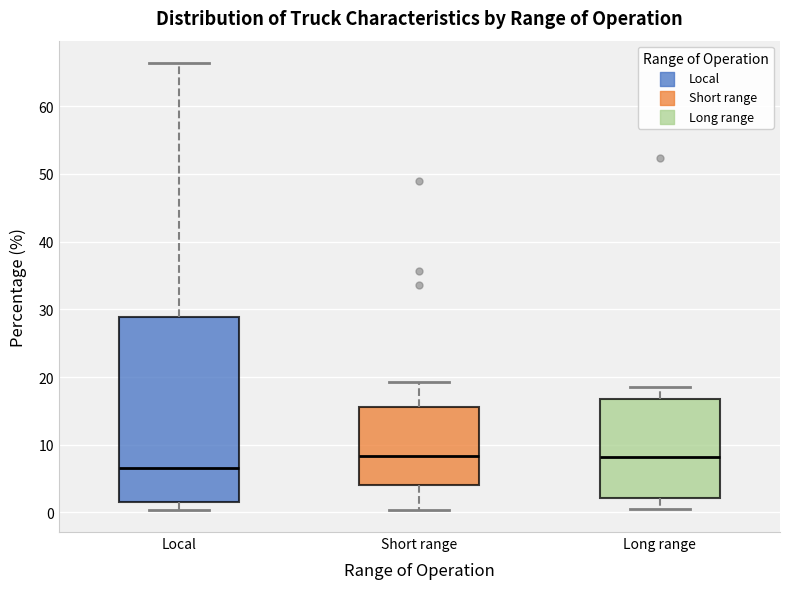

Which box is the tallest, from its lower edge to its upper edge?

Local